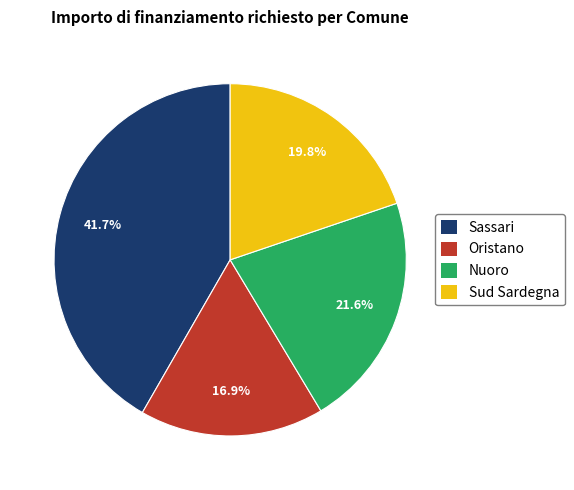

Does any single category account for the majority?

No